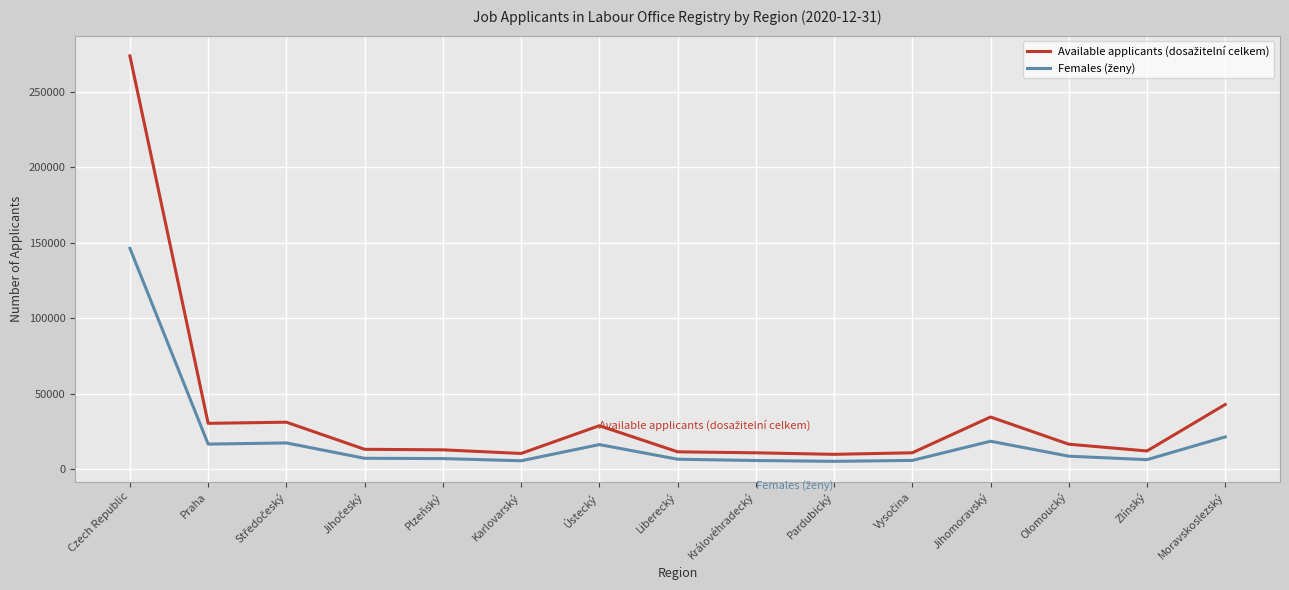

Count the number of data series in this chart.

2